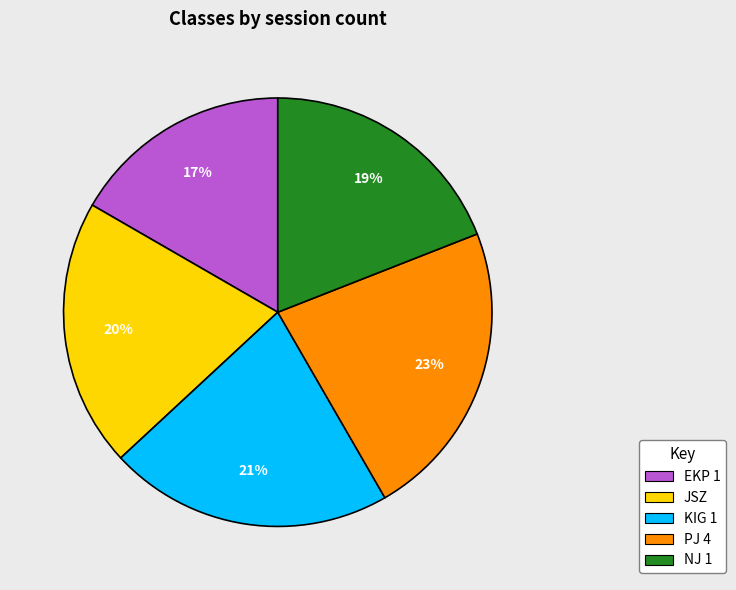

What is the largest slice in the pie chart?

PJ 4